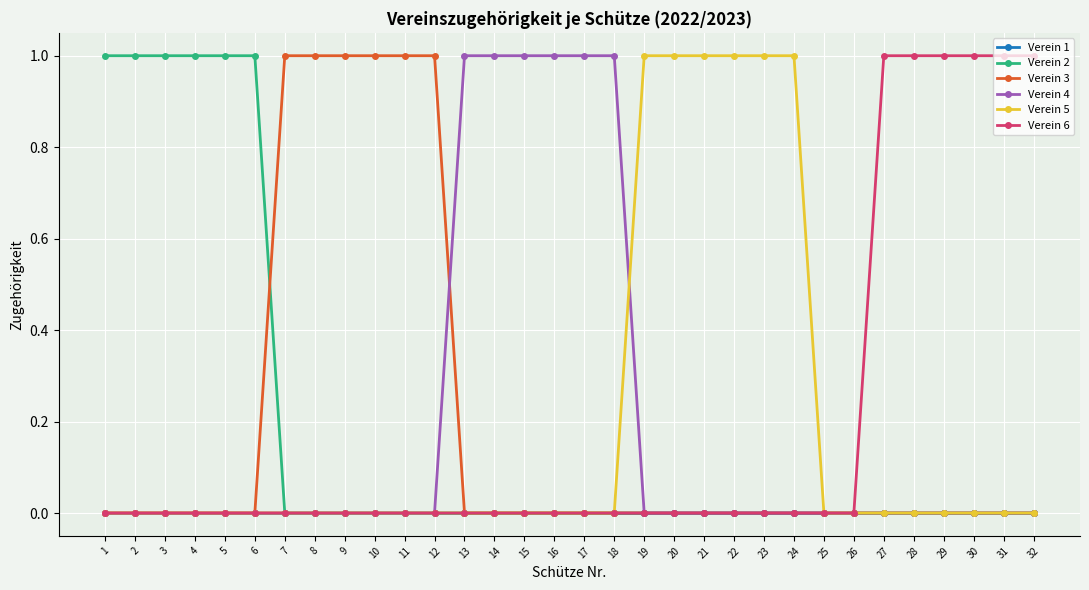

What is the value of the Verein 5 point at the 24th from the left?

1